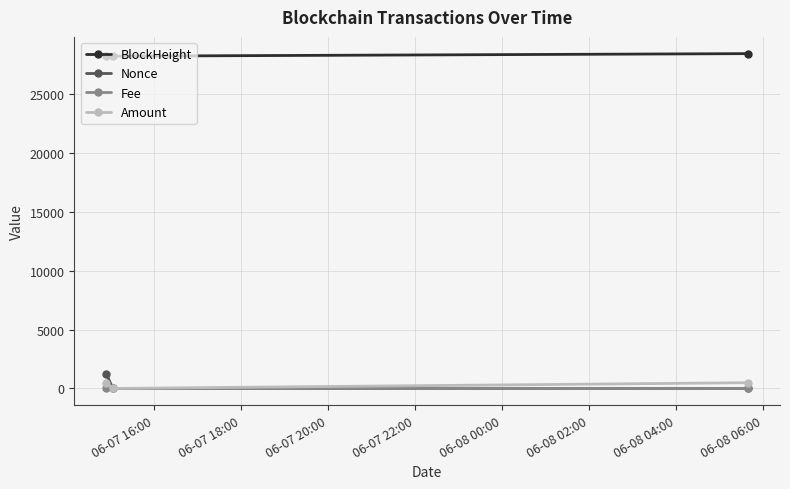

What is the maximum value shown in the chart?

28411.0